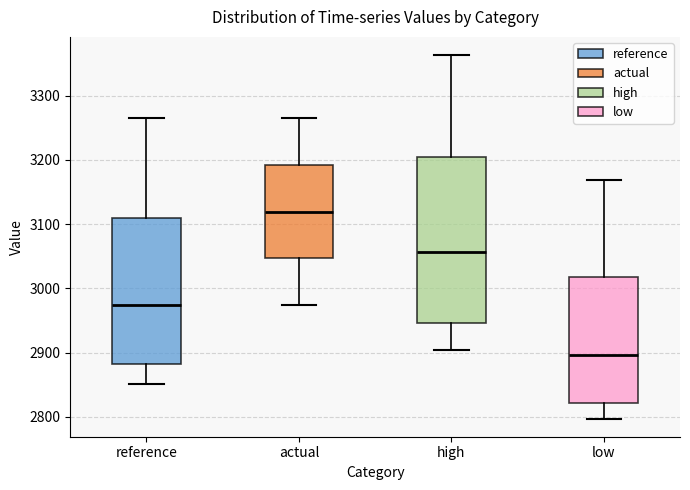

Which box's median line is the highest?

actual